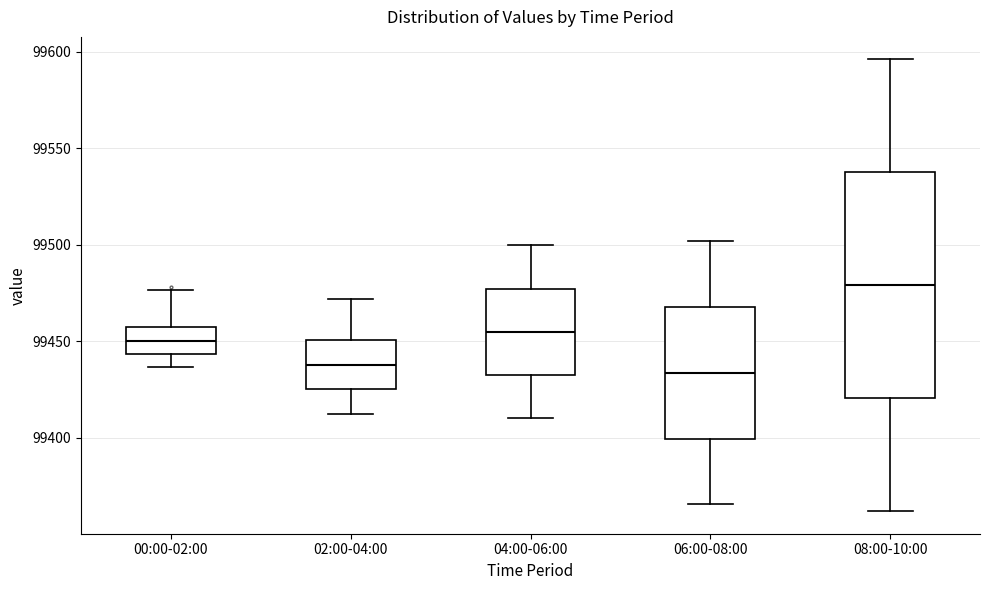

Which box is the tallest, from its lower edge to its upper edge?

08:00-10:00